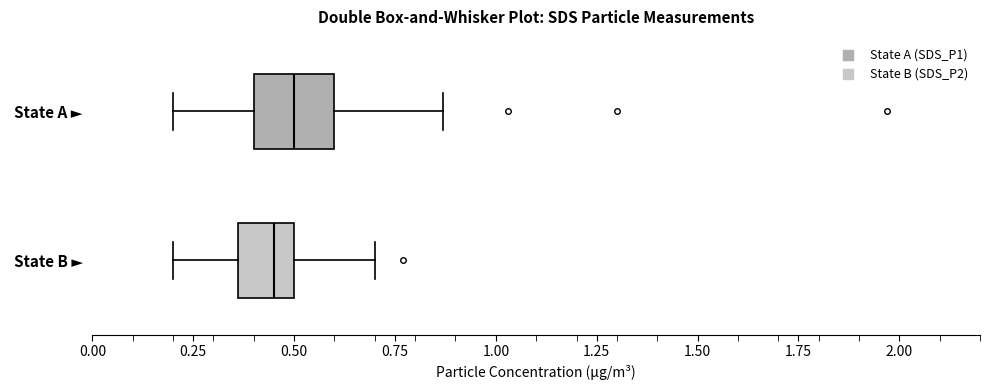

Where does the left whisker of the box for State B ► end on the x-axis? The values are not printed on the chart, so give them approximately, as read against the axis.

0.20